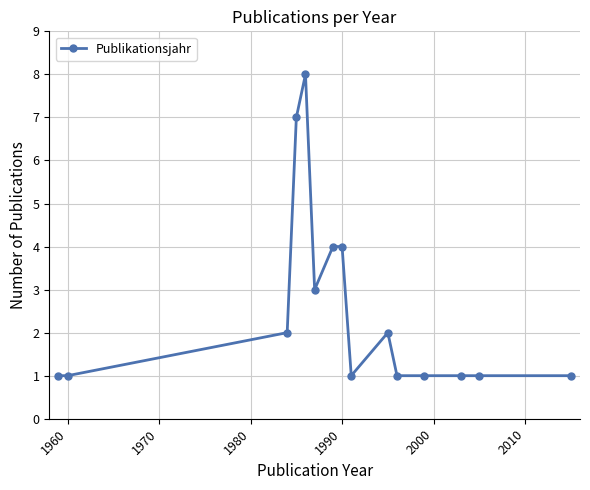

What is the greatest value displayed?

8